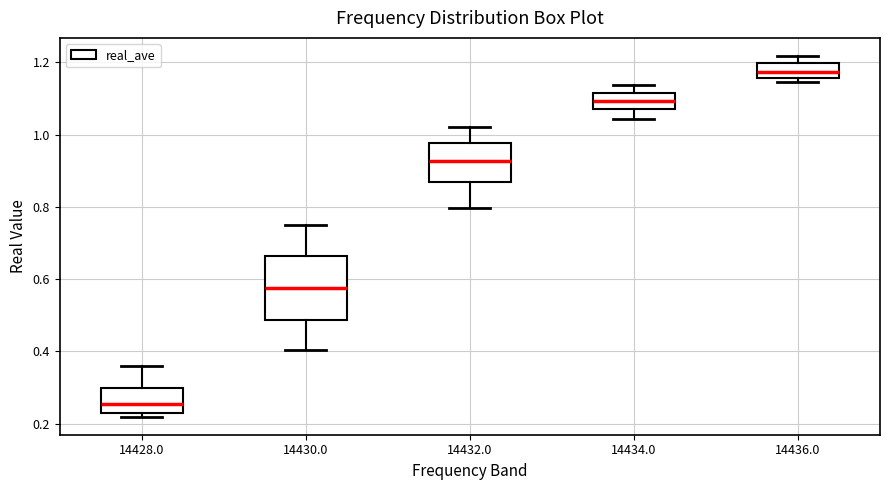

Where does the median line of the box at x = 14428.0 sit on the y-axis? The values are not printed on the chart, so give them approximately, as read against the axis.

0.26